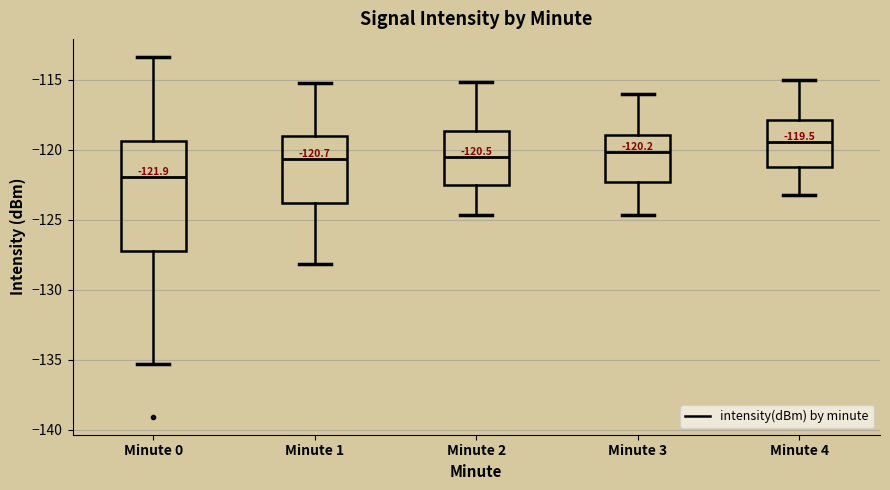

Comparing the boxes themselves (not the whiskers), which one is the tallest?

Minute 0